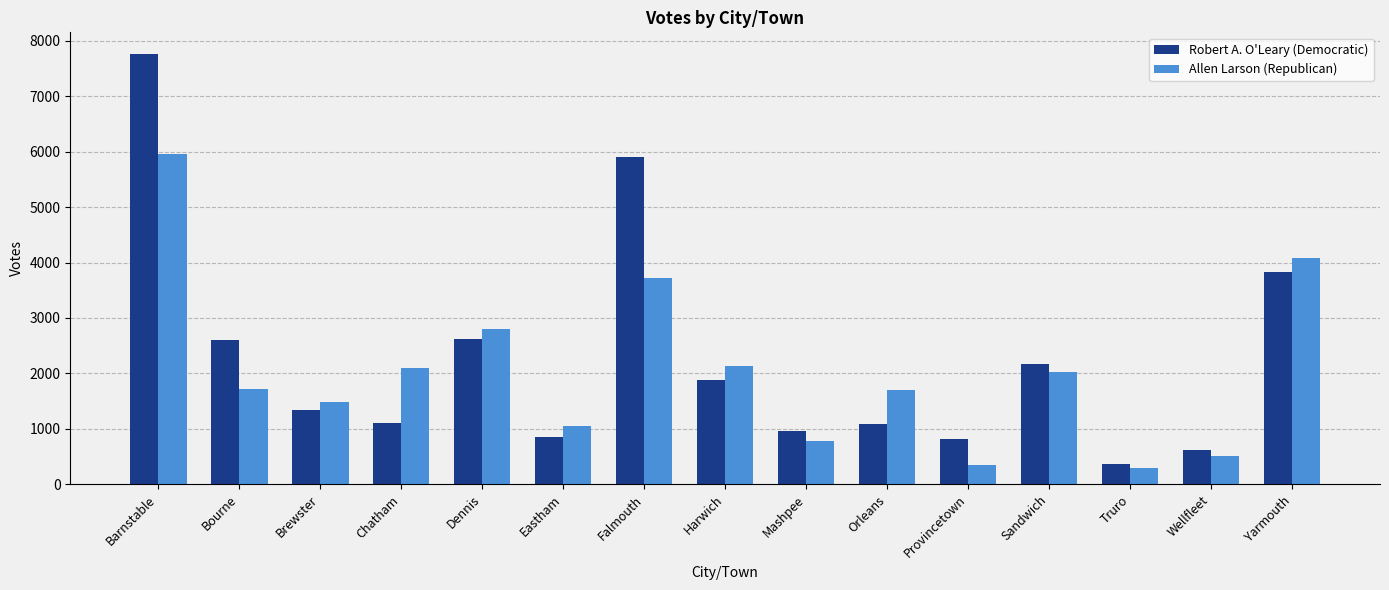

Which series has the largest range (max minus min)?

Robert A. O'Leary (Democratic)